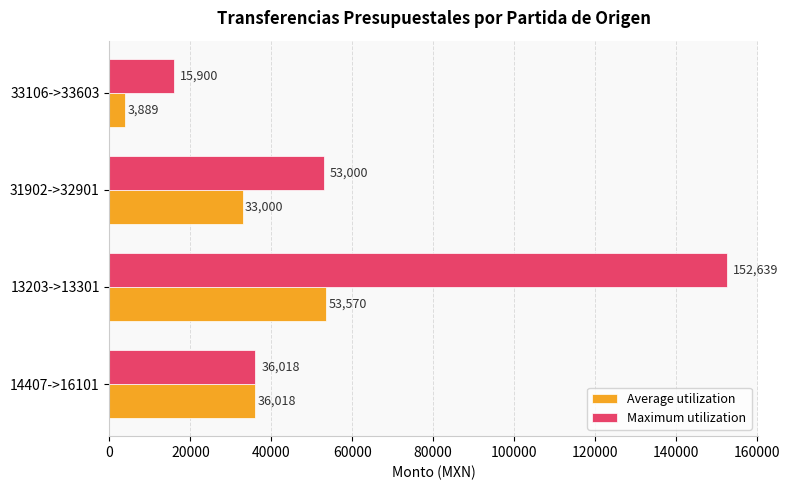

At how many categories does at least one series exceed 136663?

1